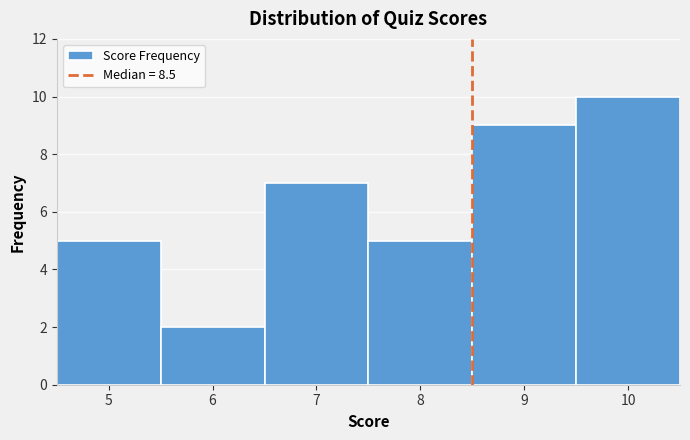

What is the height of the bar covering 9.5 to 10.5 on the x-axis? The values are not printed on the chart, so give them approximately, as read against the axis.

10